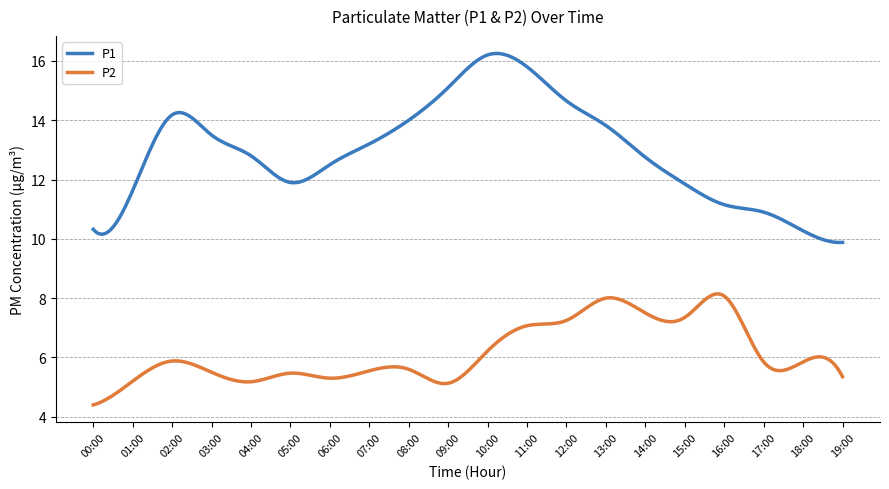

What is the difference between the maximum and minimum values in the P1 series?

6.4